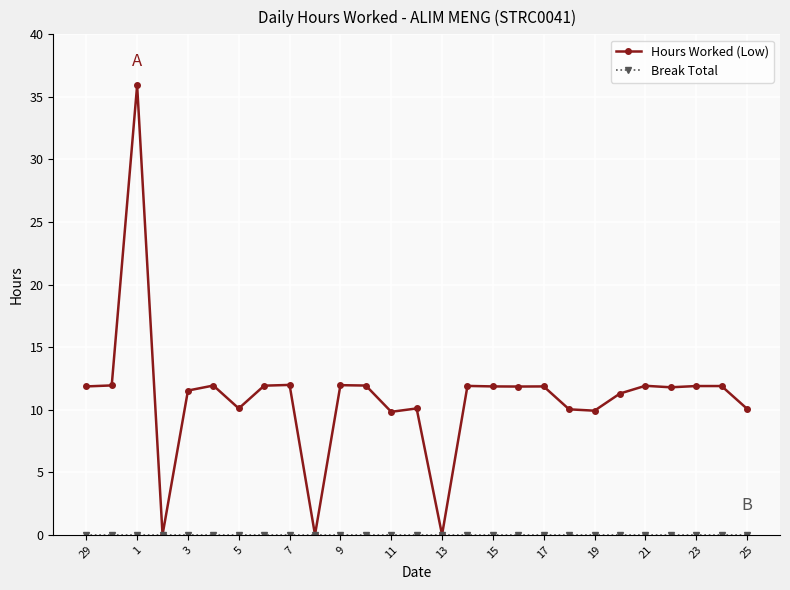

What is the value of the Hours Worked (Low) point at the 16th from the left?

11.9